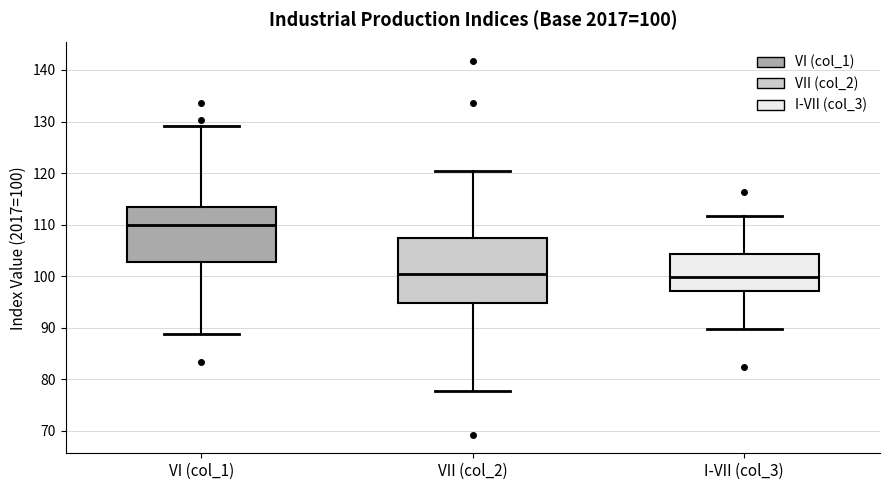

Comparing the boxes themselves (not the whiskers), which one is the tallest?

VII (col_2)